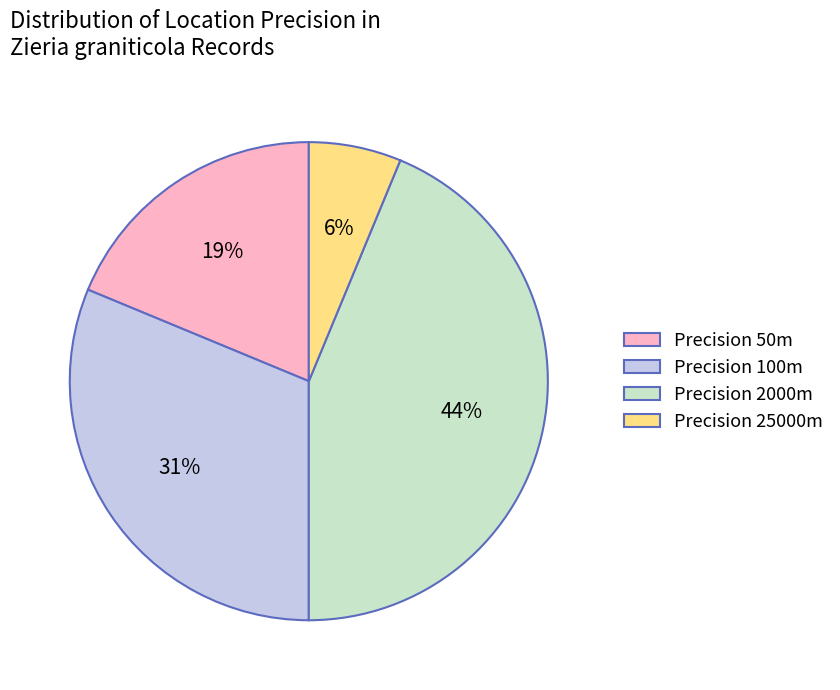

Does Precision 2000m represent more than half of the total?

No